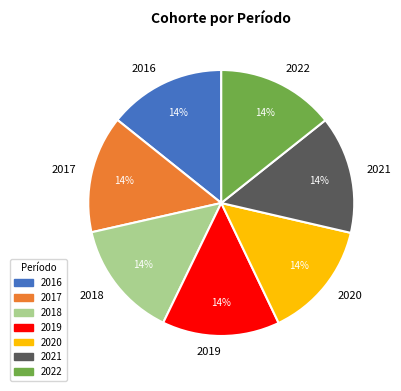

What is the ratio of the value at 2020 to the value at 2018?

1.0